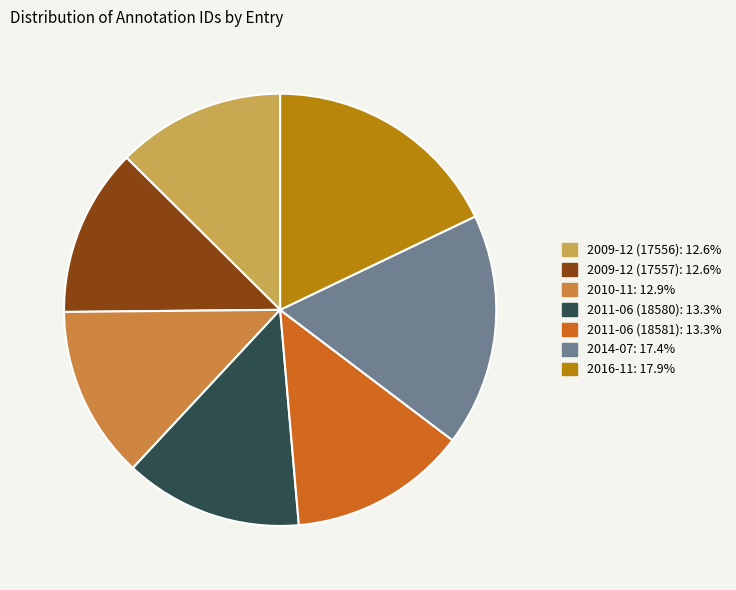

Is 2010-11 the majority of the pie?

No